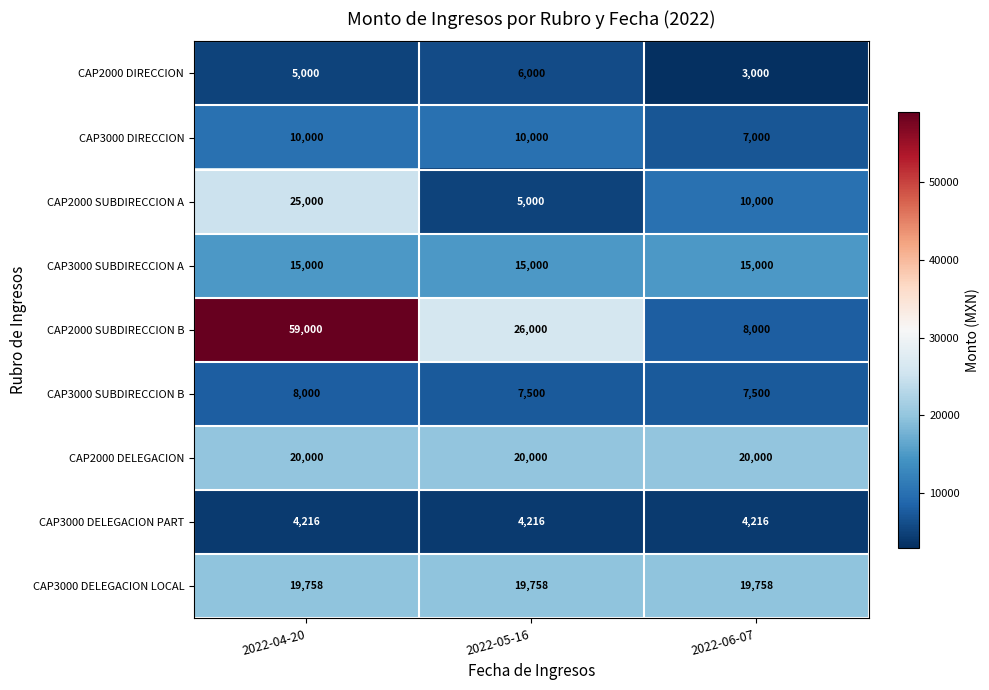

What is the total value across all series at 2022-05-16?

113474